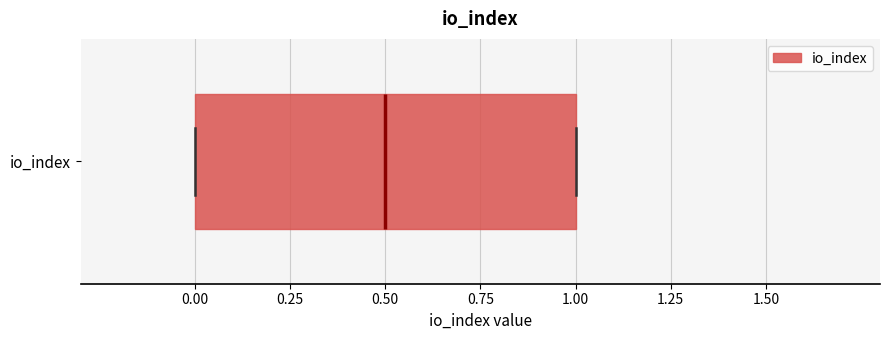

Where is the left edge of the box for io_index on the x-axis? The values are not printed on the chart, so give them approximately, as read against the axis.

0.0